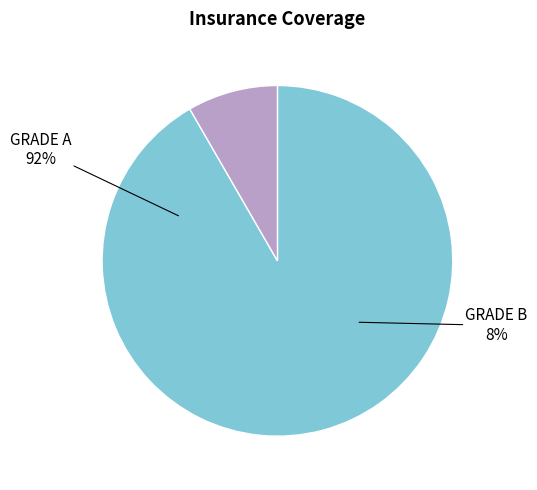

Count the number of slices in the pie.

2